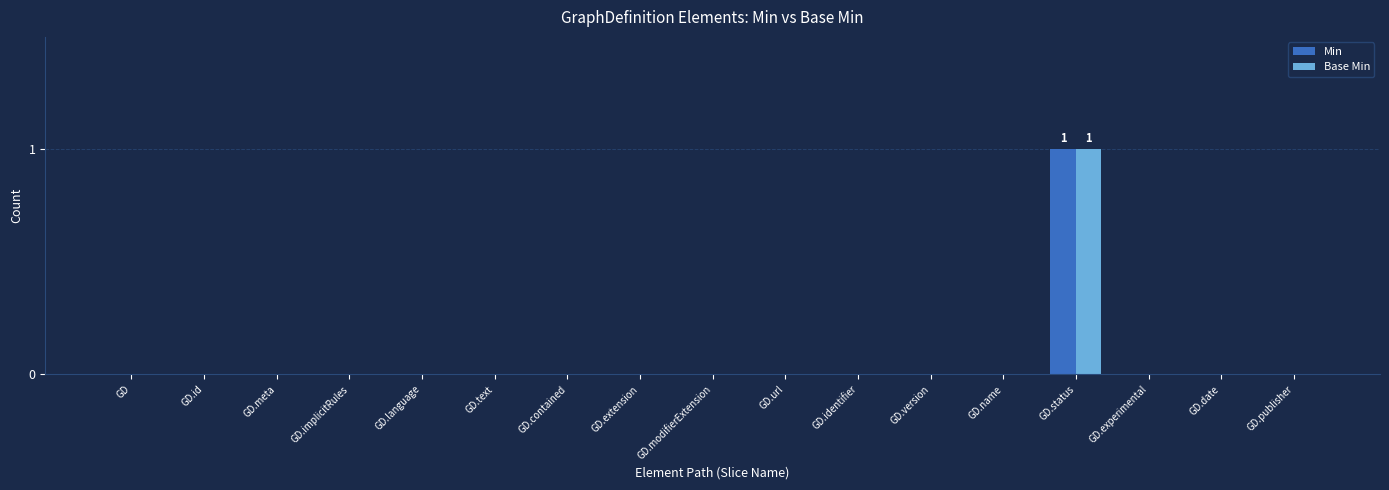

Which category has the highest value in the Base Min series?

GD.status